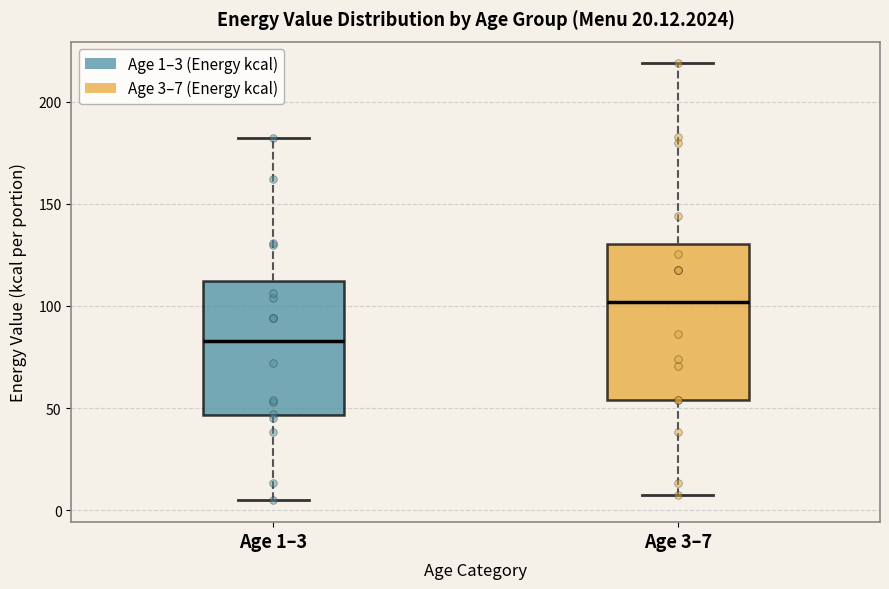

Which box has the lowest median line?

Age 1–3